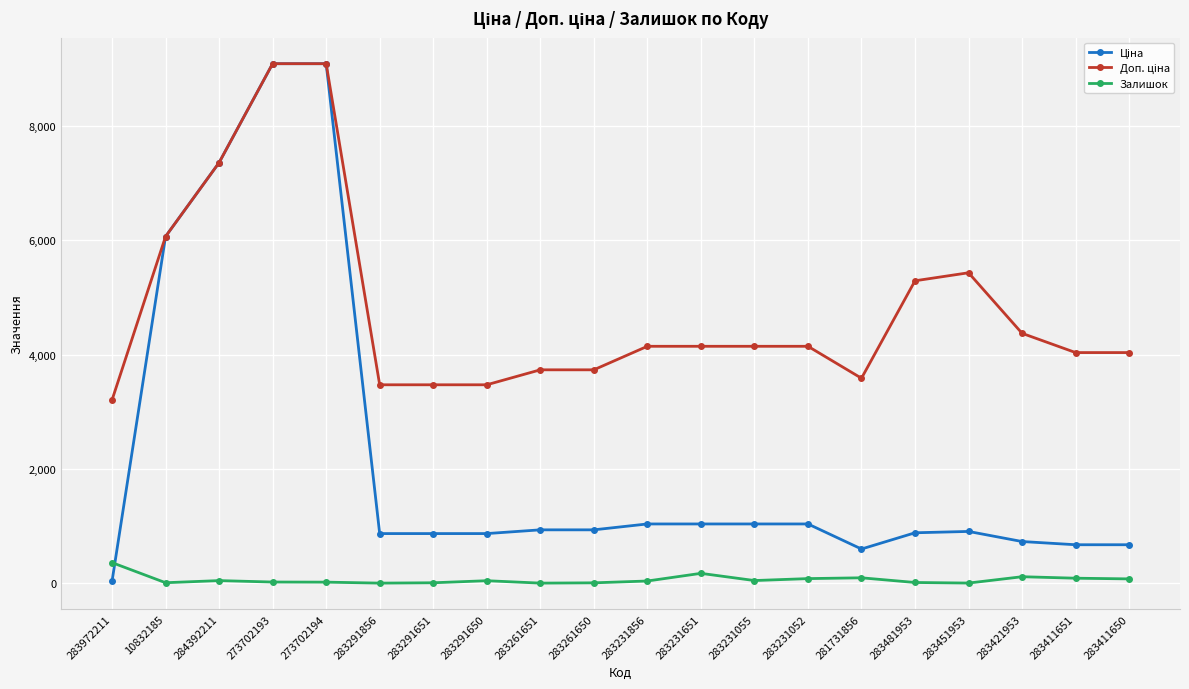

The Залишок series shows 46.0 at 283231055. True or false?

True